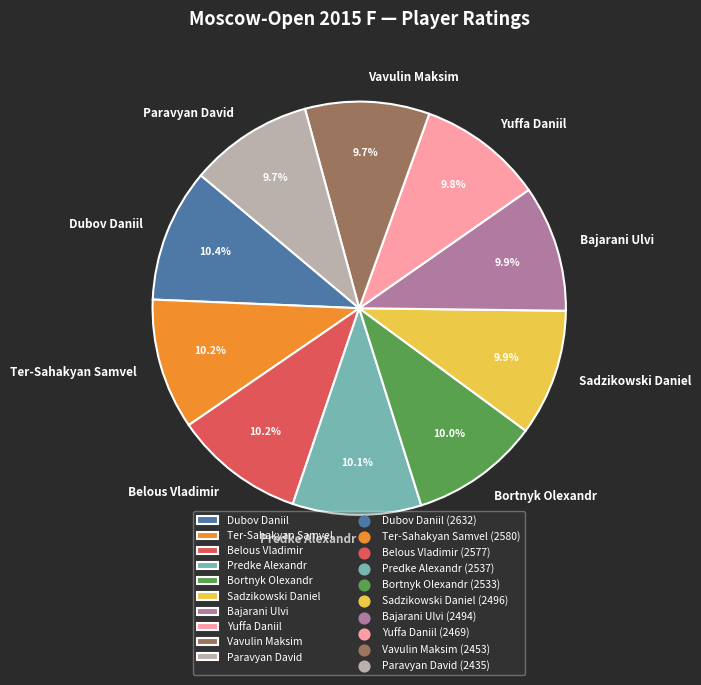

How many slices are in this pie chart?

10